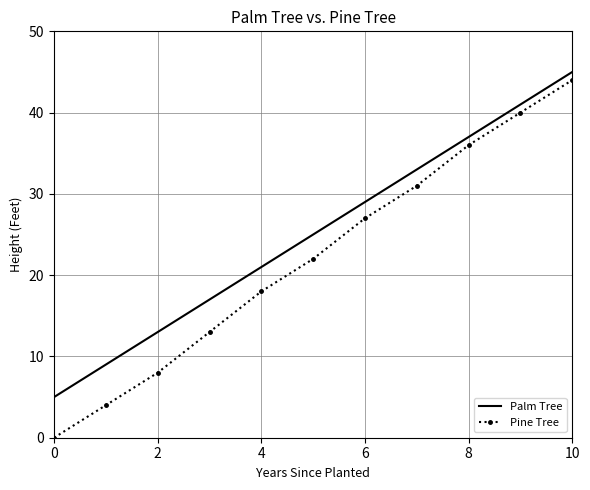

Which series has the widest spread of values?

Pine Tree